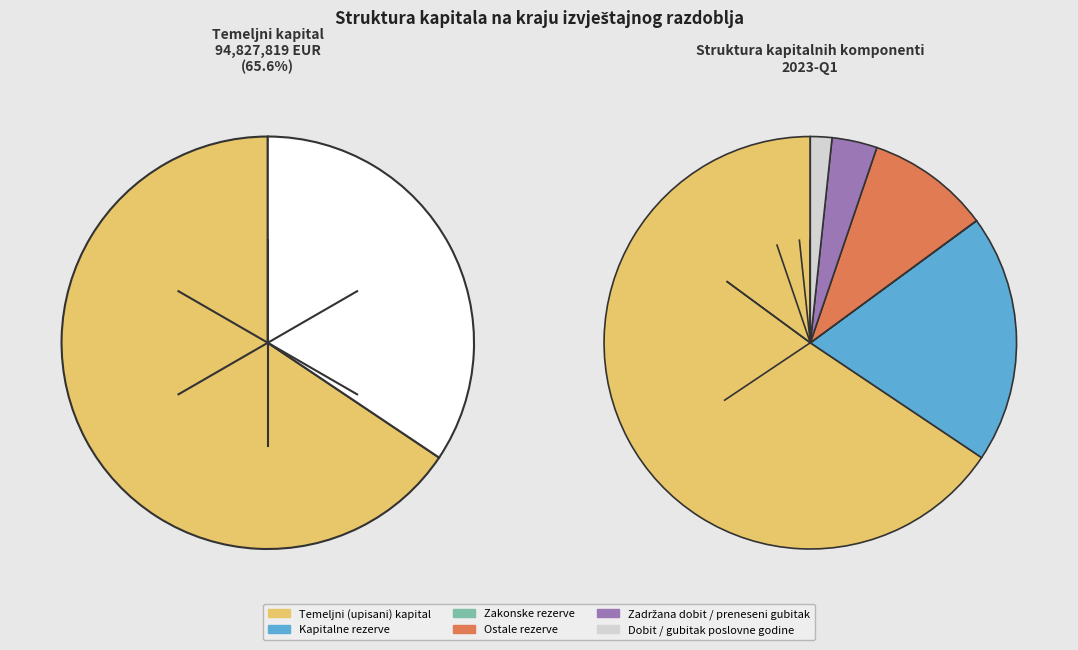

Which category accounts for the majority?

Temeljni (upisani) kapital